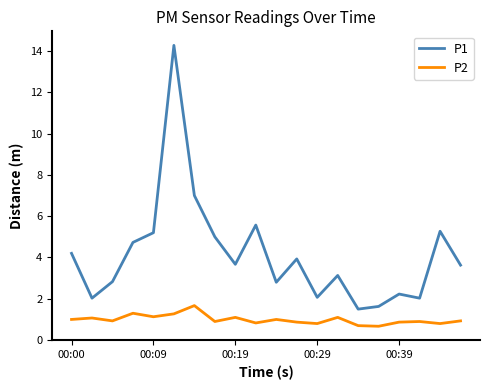

List the series in order of their overall mean, lowest first.

P2, P1